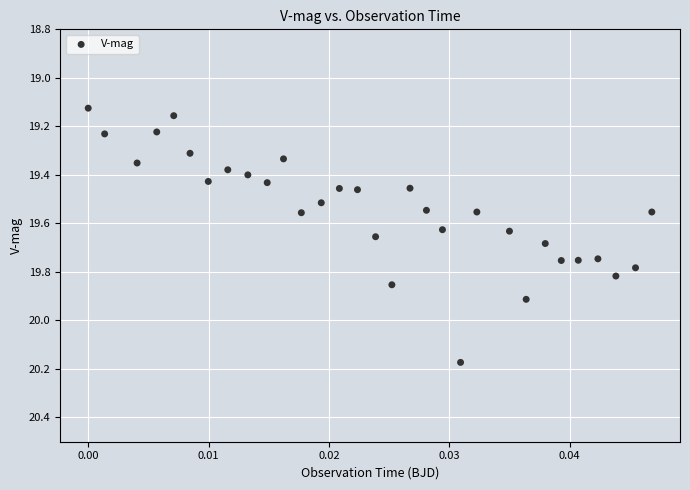

What is the range of Y values (max minus min)?

1.0